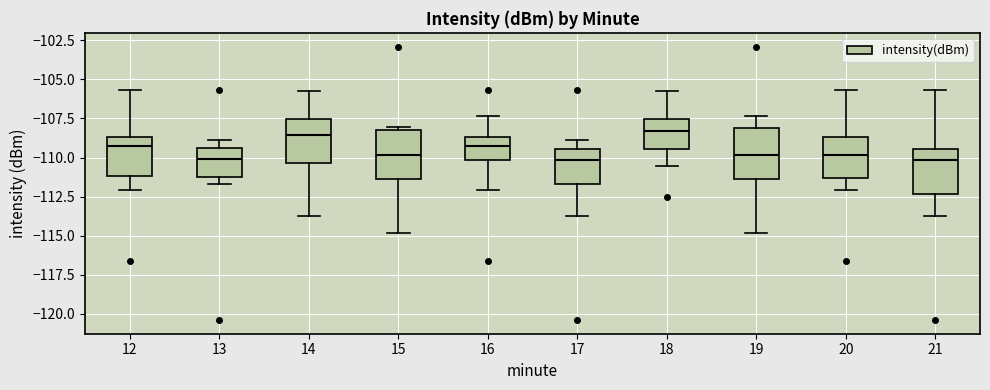

Reading left to right, read every box against the y-axis: the position of its median line, the range the box covers, and the ends of its whiskers. The values are not printed on the chart, so give them approximately, as read against the axis.

12: median -109.5, box -111.0 to -108.5, whiskers -112.0 to -105.5
13: median -110.0, box -111.5 to -109.5, whiskers -111.5 (just below the box's lower edge) to -109.0
14: median -108.5, box -110.5 to -107.5, whiskers -114.0 to -105.5
15: median -110.0, box -111.5 to -108.0, whiskers -115.0 to -108.0 (just above the box's upper edge)
16: median -109.5, box -110.0 to -108.5, whiskers -112.0 to -107.5
17: median -110.0, box -111.5 to -109.5, whiskers -114.0 to -109.0
18: median -108.5, box -109.5 to -107.5, whiskers -110.5 to -105.5
19: median -110.0, box -111.5 to -108.0, whiskers -115.0 to -107.5
20: median -110.0, box -111.5 to -108.5, whiskers -112.0 to -105.5
21: median -110.0, box -112.5 to -109.5, whiskers -114.0 to -105.5